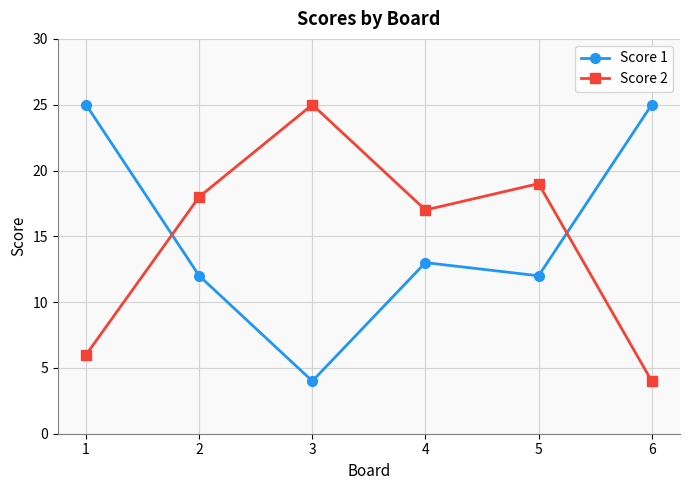

Rank the series at 6 from lowest to highest value.

Score 2, Score 1